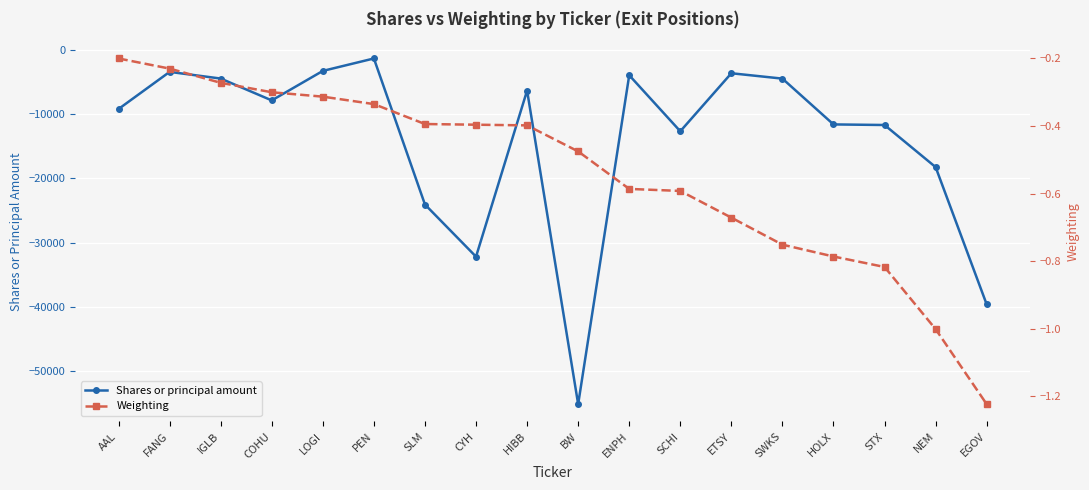

True or false: Shares or principal amount has a value of -7021.3 at SWKS.

False